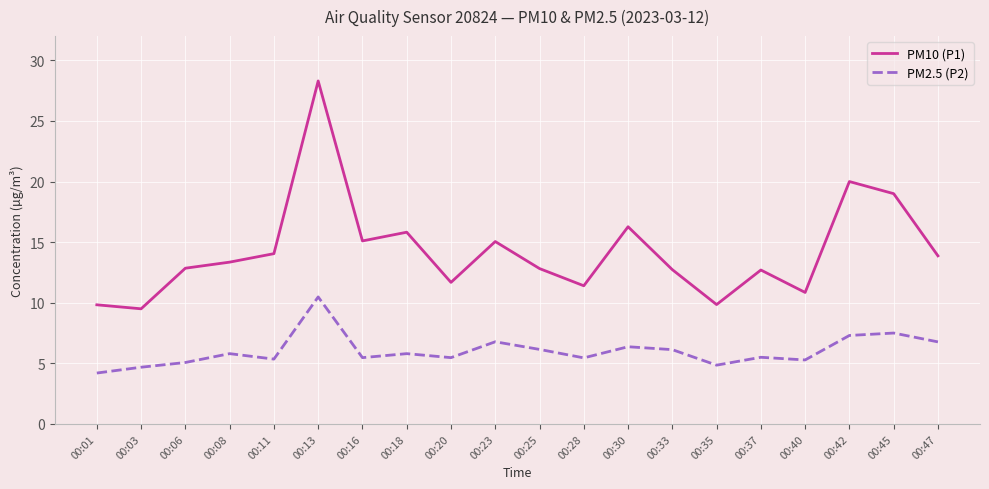

What are all the series names shown in the legend?

PM10 (P1), PM2.5 (P2)